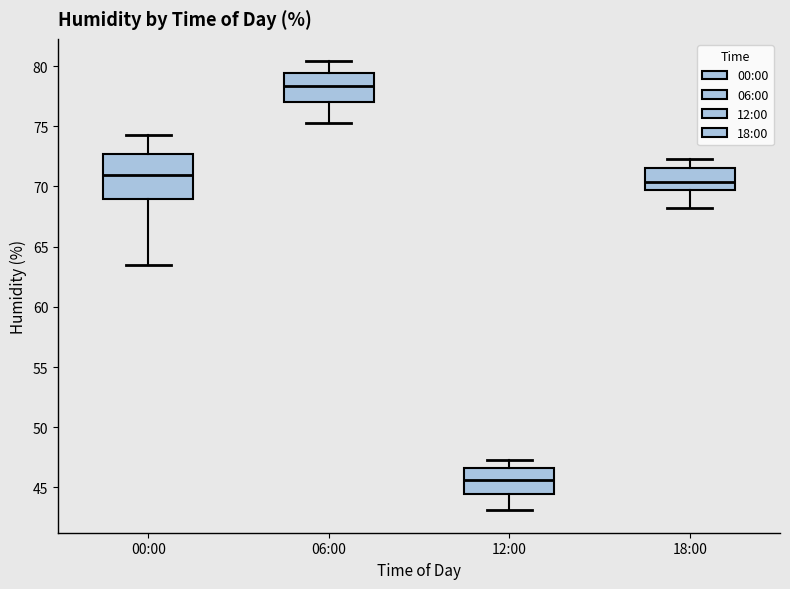

Which box's median line is the lowest?

12:00